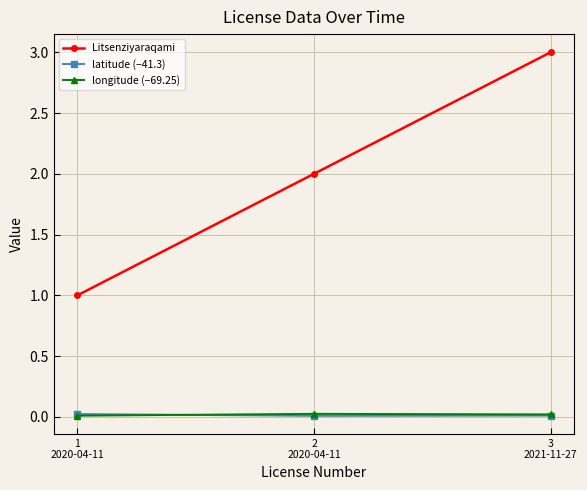

What is the label of the 1st point from the right?

3
2021-11-27